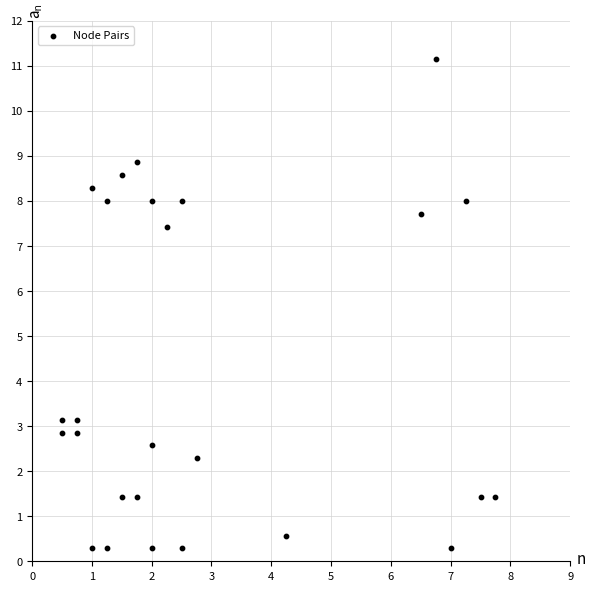

What is the range of Y values (max minus min)?

10.9